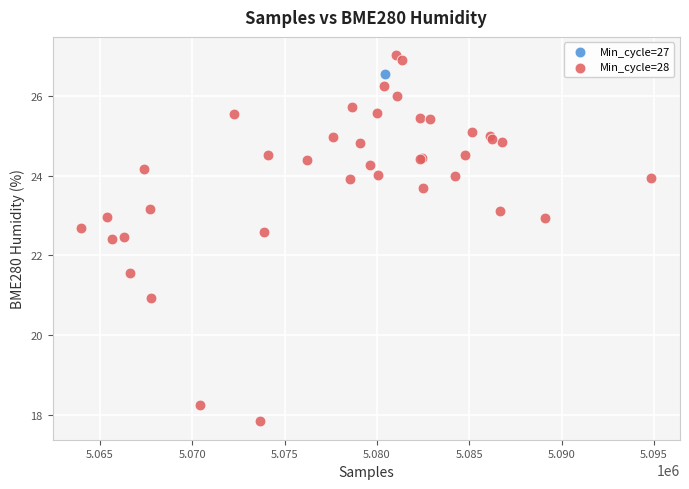

What are all the series names shown in the legend?

Min_cycle=27, Min_cycle=28